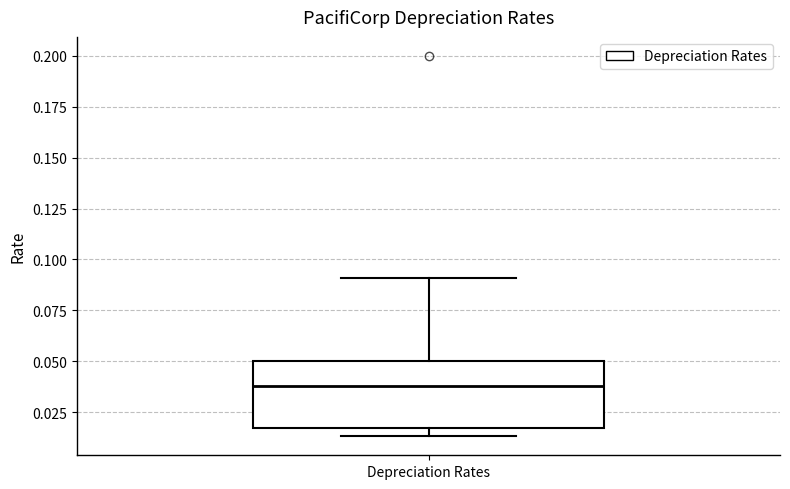

Read this box plot against the y-axis: the position of the median line, the range covered by the box, and the ends of both whiskers. The values are not printed on the chart, so give them approximately, as read against the axis.

median 0.040, box 0.015 to 0.050, whiskers 0.015 (just below the box's lower edge) to 0.090